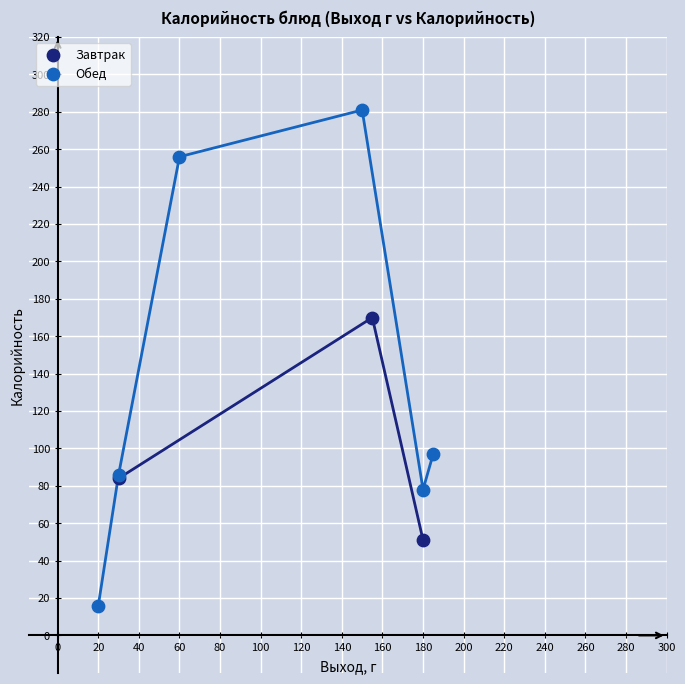

Which series has the largest Y range (max minus min)?

Обед